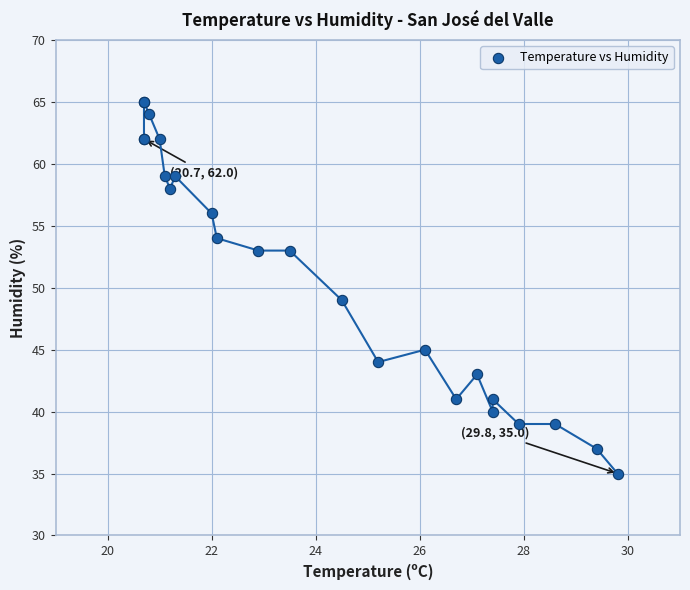

What Y value in the scatter plot is closest to 50?

49